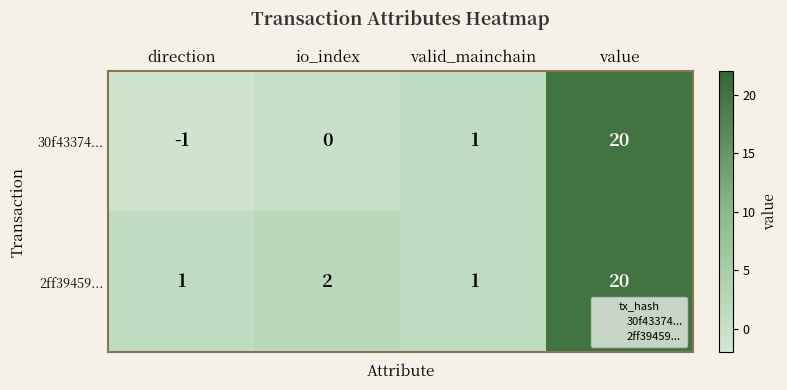

Reading right to left, transcribe all the data shown in this chart.

30f43374...: value=20	valid_mainchain=1	io_index=0	direction=-1
2ff39459...: value=20	valid_mainchain=1	io_index=2	direction=1